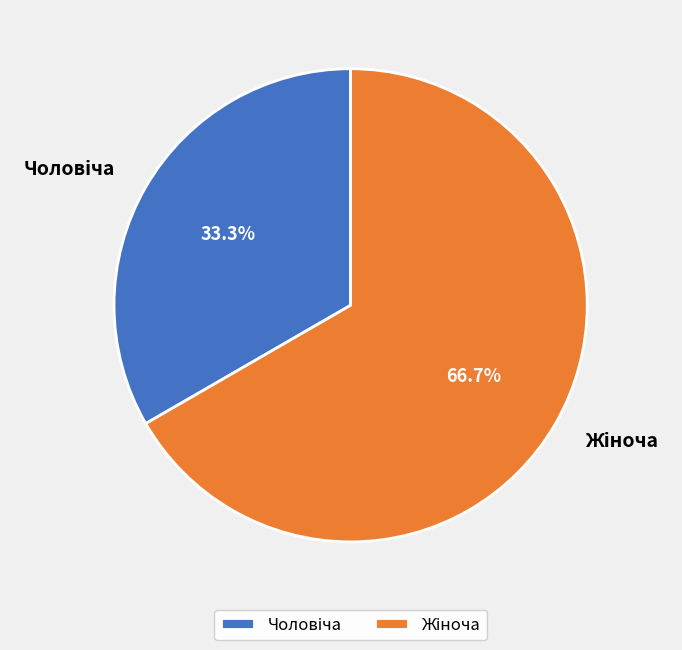

Is there any slice that represents more than half of the pie?

Yes